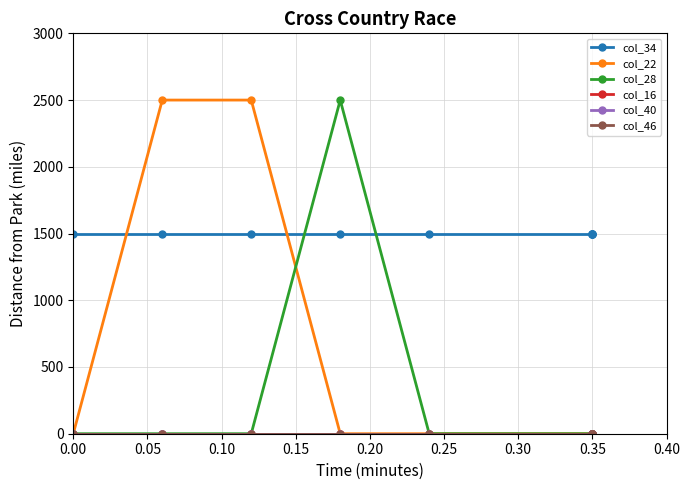

True or false: col_16 has more than 0 interior local peaks.

False